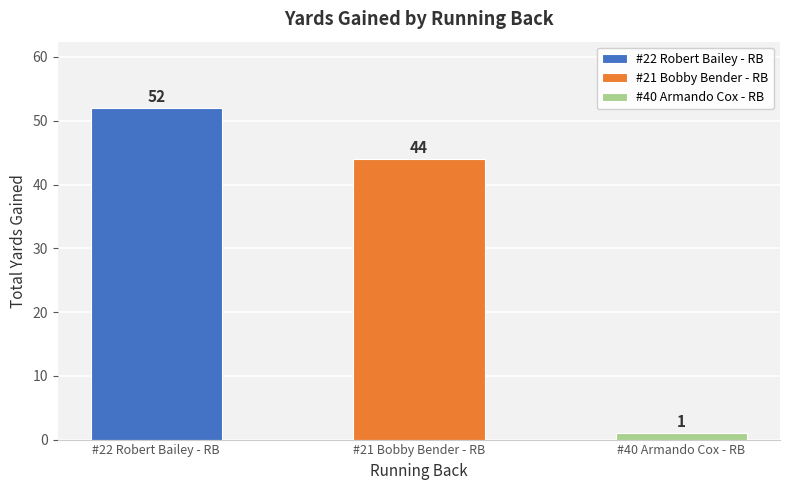

What is the smallest value displayed?

1